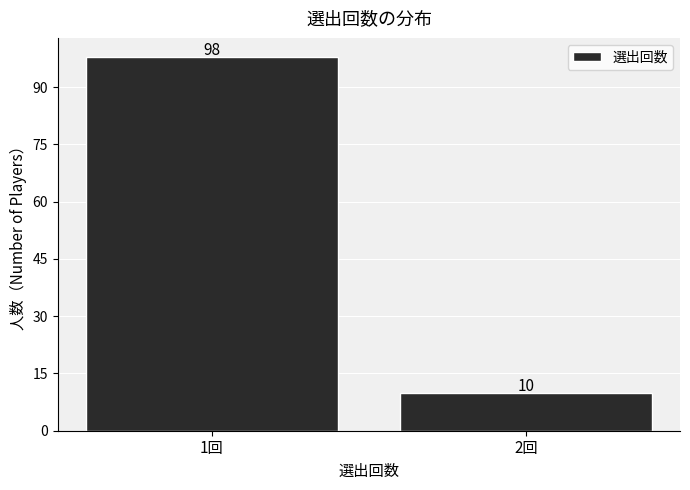

Reading left to right, what are all the values shown in this chart?

1回=98	2回=10